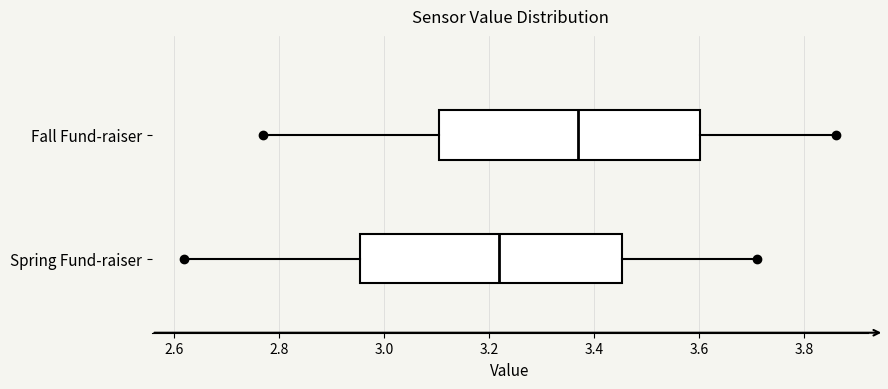

Where does the median line of the box for Spring Fund-raiser sit on the x-axis? The values are not printed on the chart, so give them approximately, as read against the axis.

3.22